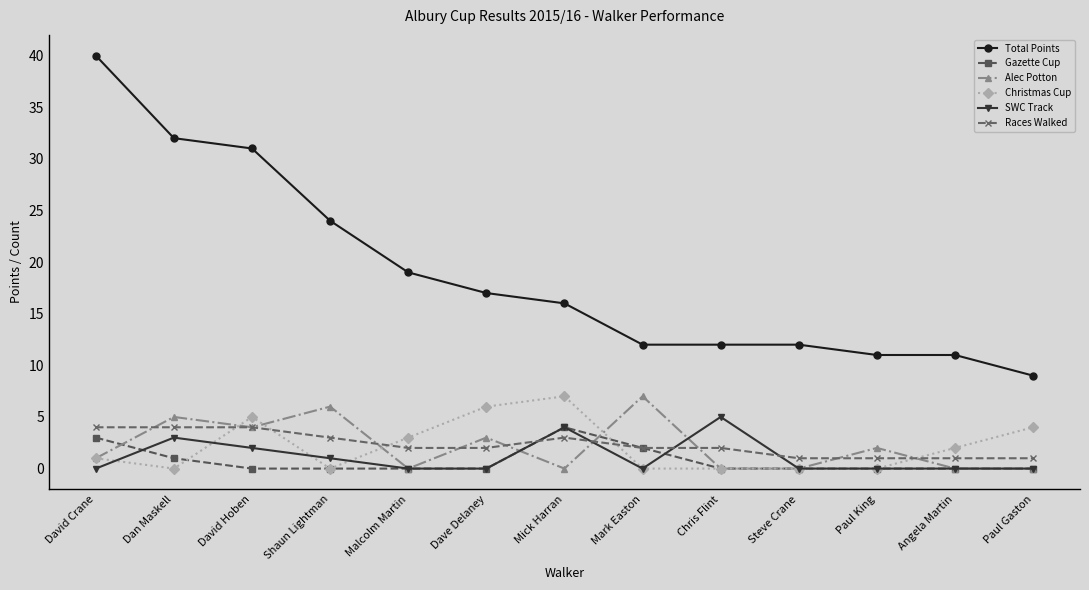

How many values in the Total Points series are below 16?

6